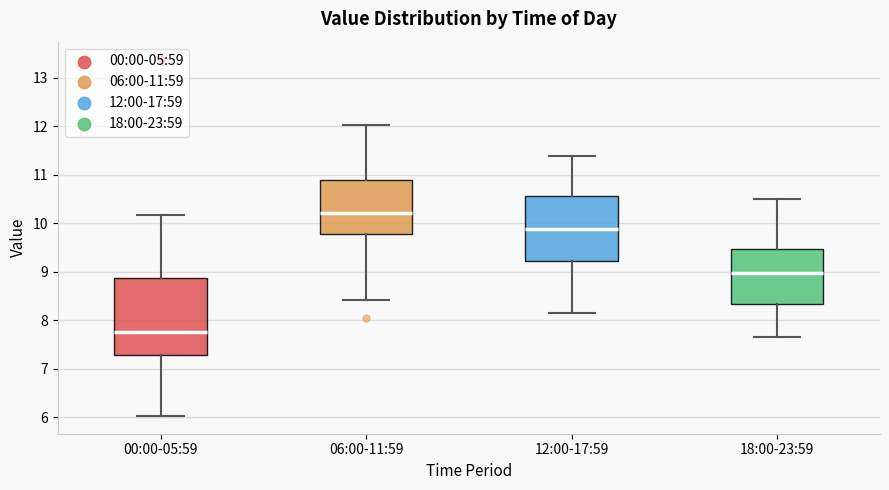

Reading left to right, transcribe this box plot: for each box, give where its median line is, the range the box spans, and where its two whiskers end, as read against the y-axis. The values are not printed on the chart, so give them approximately, as read against the axis.

00:00-05:59: median 7.8, box 7.3 to 8.9, whiskers 6.0 to 10.2
06:00-11:59: median 10.2, box 9.8 to 10.9, whiskers 8.4 to 12.0
12:00-17:59: median 9.9, box 9.2 to 10.6, whiskers 8.2 to 11.4
18:00-23:59: median 9.0, box 8.3 to 9.5, whiskers 7.7 to 10.5